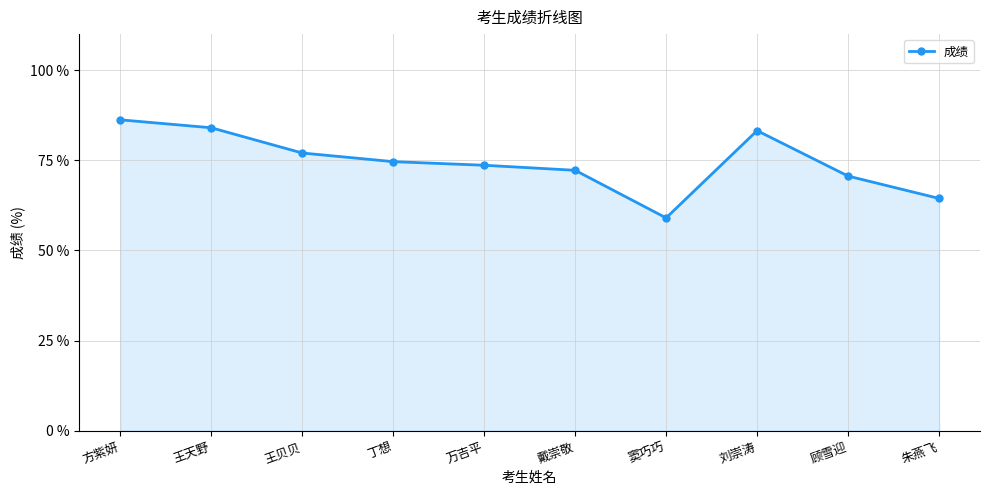

What is the difference between the values at 朱燕飞 and 丁想?

10.2